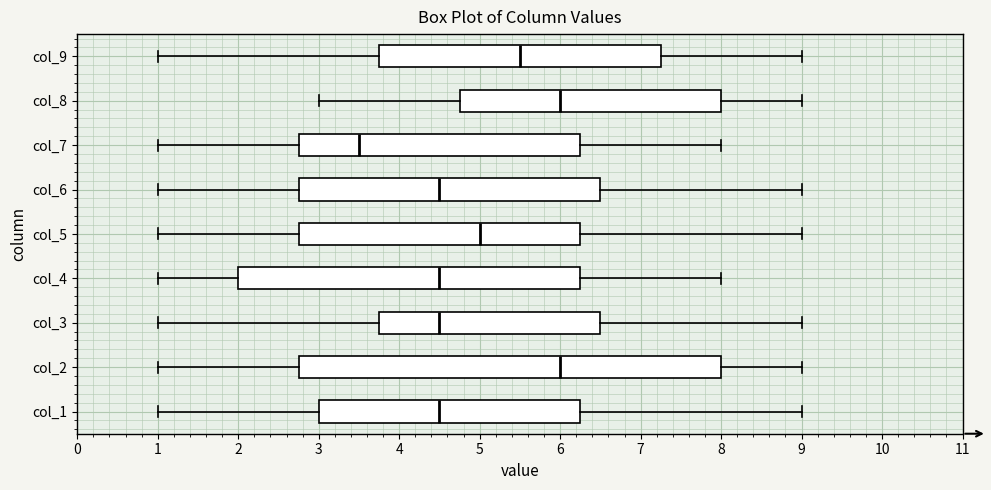

Which box has the furthest to the left median line?

col_7